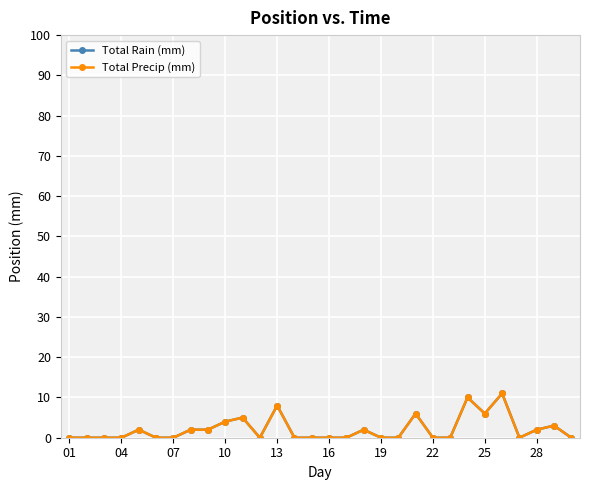

Reading right to left, extract all data points from this chart.

Total Rain (mm): 0	3	2	0	11	6	10	0	0	6	0	0	2	0	0	0	0	8	0	5	4	2	2	0	0	2	0	0	0	0
Total Precip (mm): 0	3	2	0	11	6	10	0	0	6	0	0	2	0	0	0	0	8	0	5	4	2	2	0	0	2	0	0	0	0